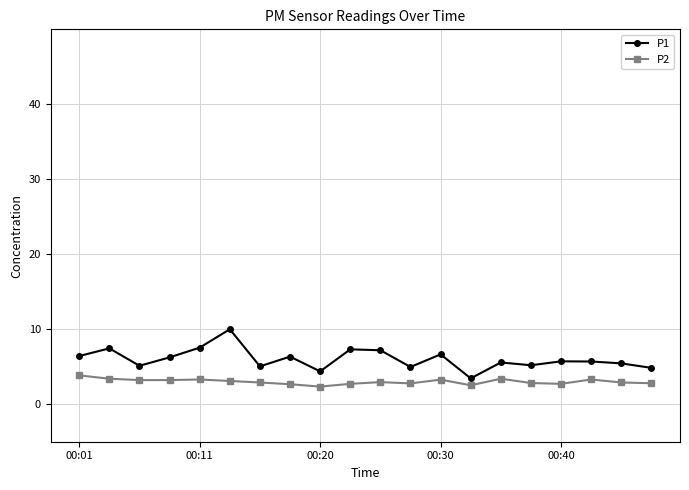

Rank the series by their maximum value, from lowest to highest.

P2, P1